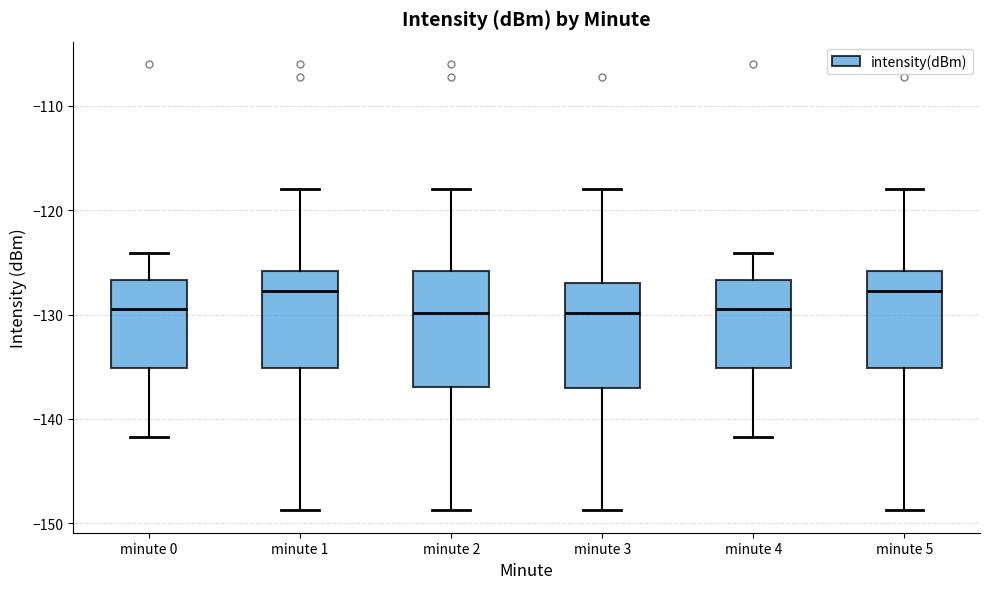

Reading left to right, read every box against the y-axis: the position of its median line, the range the box covers, and the ends of its whiskers. The values are not printed on the chart, so give them approximately, as read against the axis.

minute 0: median -129, box -135 to -127, whiskers -142 to -124
minute 1: median -128, box -135 to -126, whiskers -149 to -118
minute 2: median -130, box -137 to -126, whiskers -149 to -118
minute 3: median -130, box -137 to -127, whiskers -149 to -118
minute 4: median -129, box -135 to -127, whiskers -142 to -124
minute 5: median -128, box -135 to -126, whiskers -149 to -118